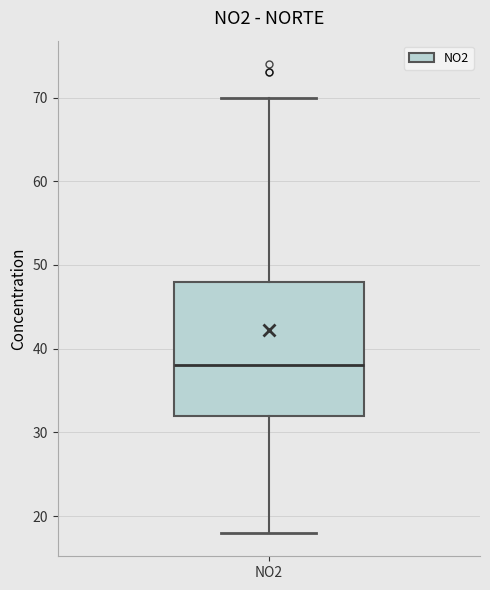

Read this box plot against the y-axis: the position of the median line, the range covered by the box, and the ends of both whiskers. The values are not printed on the chart, so give them approximately, as read against the axis.

median 38, box 32 to 48, whiskers 18 to 70